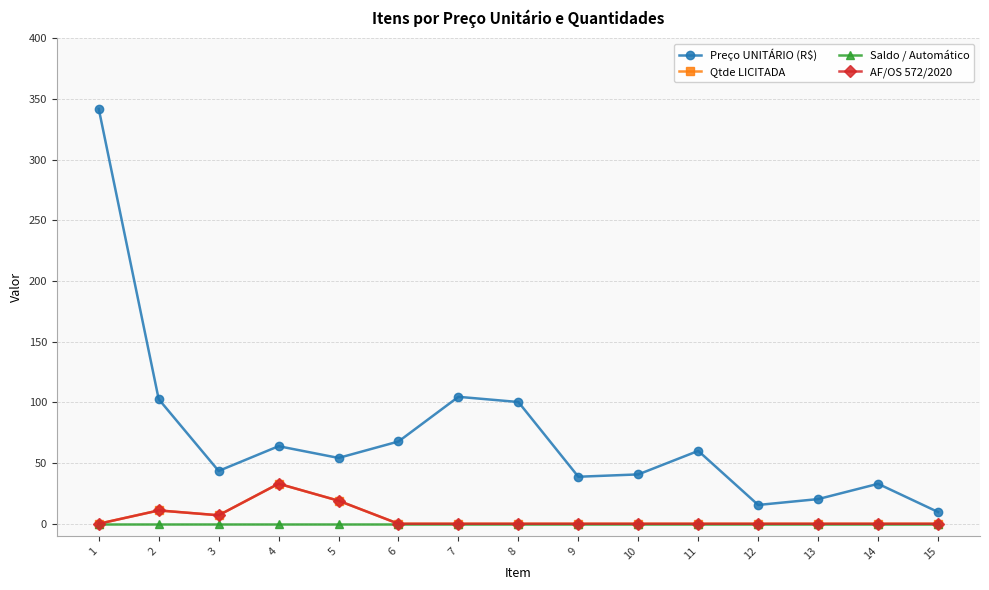

Where does the Preço UNITÁRIO (R$) series first go above 54?

1